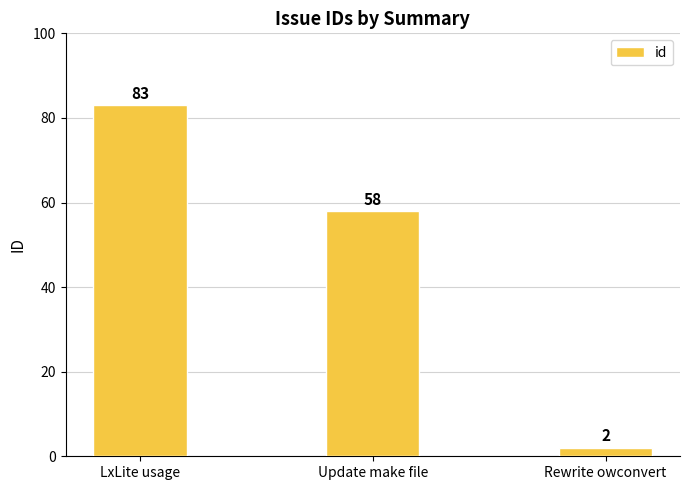

The chart shows a value of 83 at LxLite usage. True or false?

True